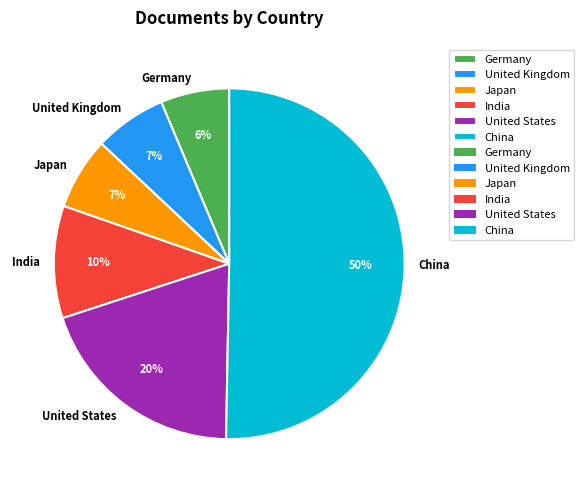

Between United Kingdom and United States, which is larger?

United States